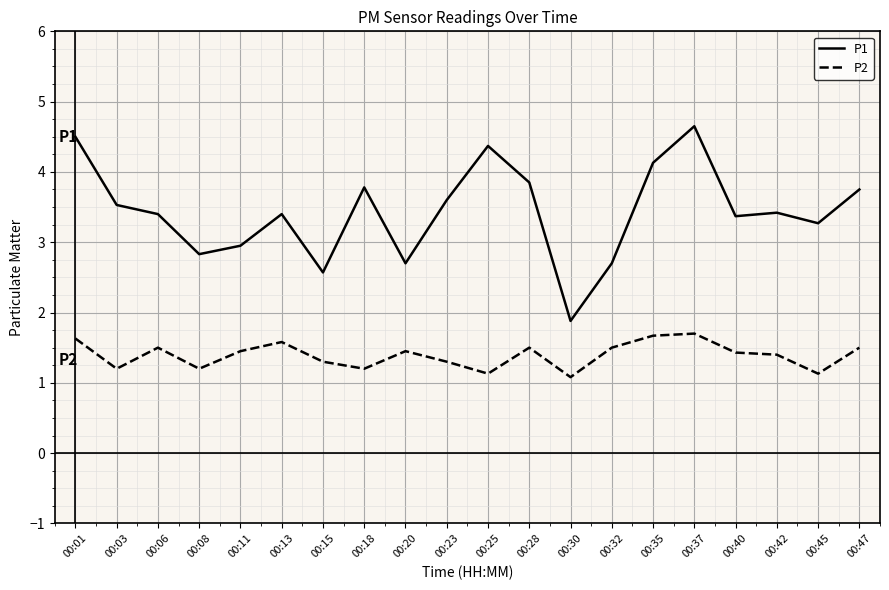

What is the difference between the highest and lowest values at 00:25?

3.2